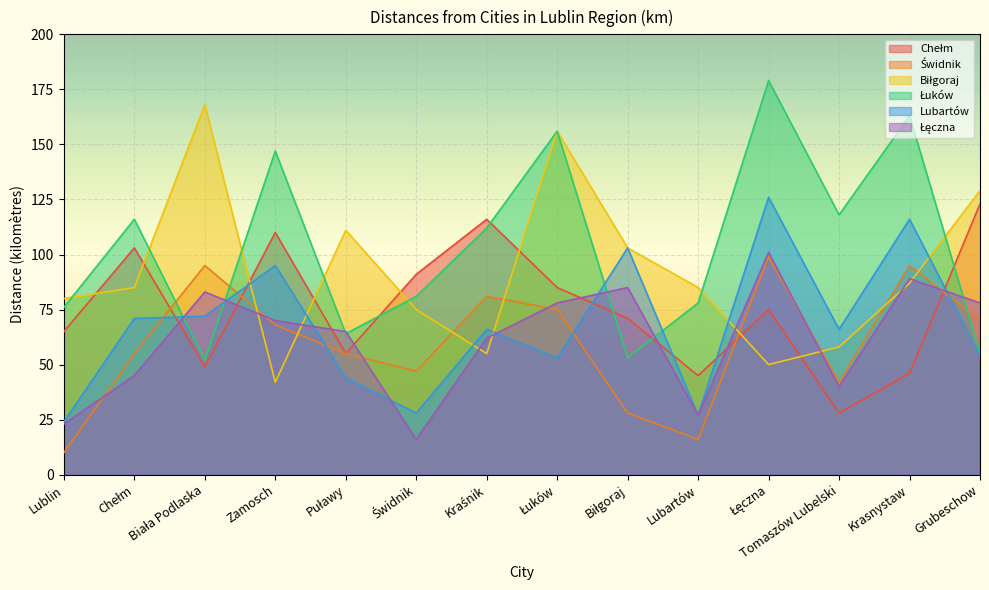

How many distinct data groups are displayed?

6